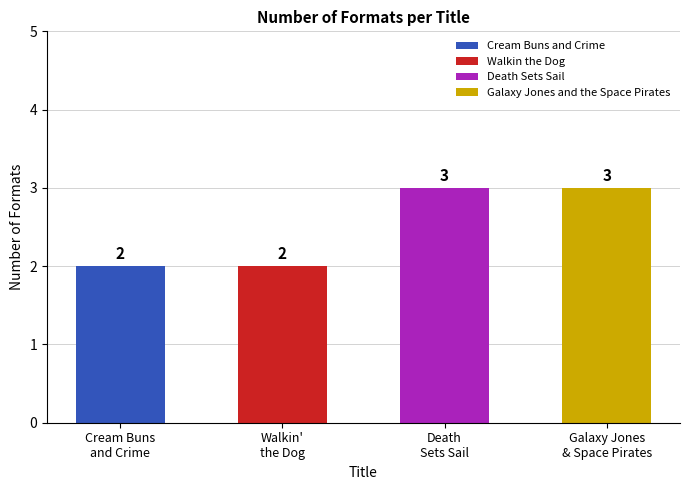

What is the change in value from Cream Buns and Crime to Death Sets Sail?

+1